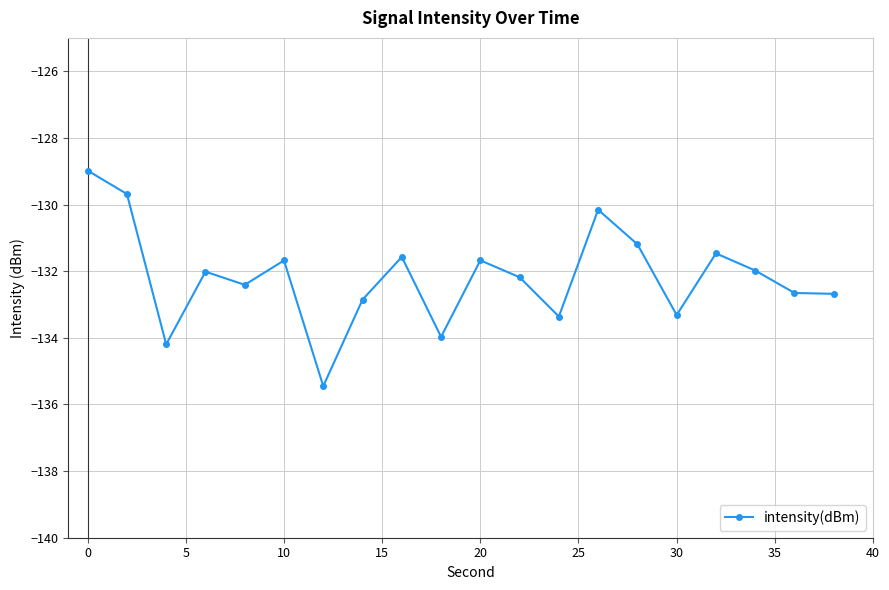

What is the greatest value displayed?

-129.0